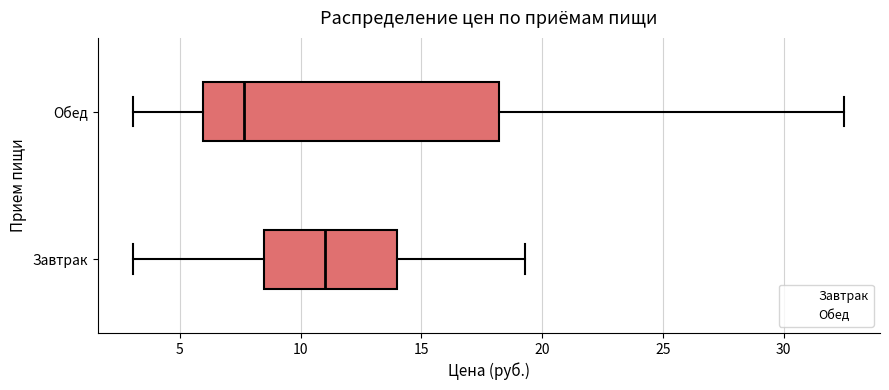

Where does the right whisker of the box for Обед end on the x-axis? The values are not printed on the chart, so give them approximately, as read against the axis.

32.5